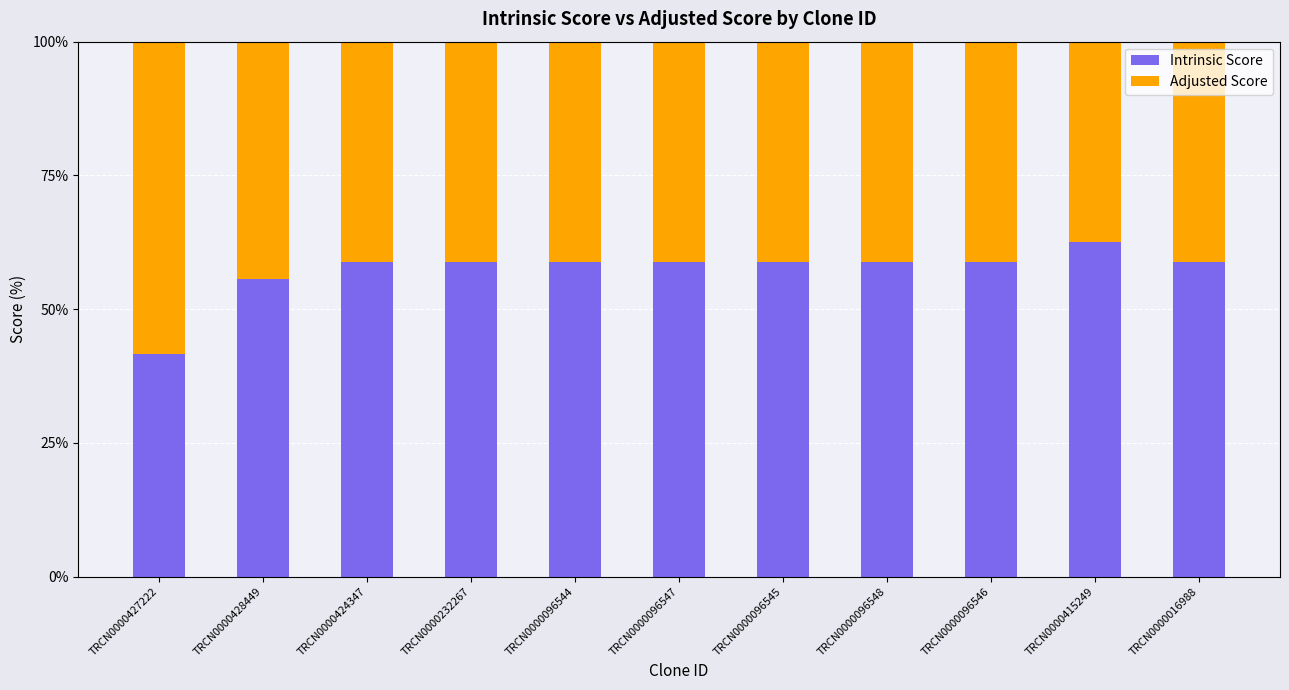

Reading left to right, transcribe the values for Intrinsic Score.

41.7	55.6	58.8	58.8	58.8	58.8	58.8	58.8	58.8	62.5	58.8